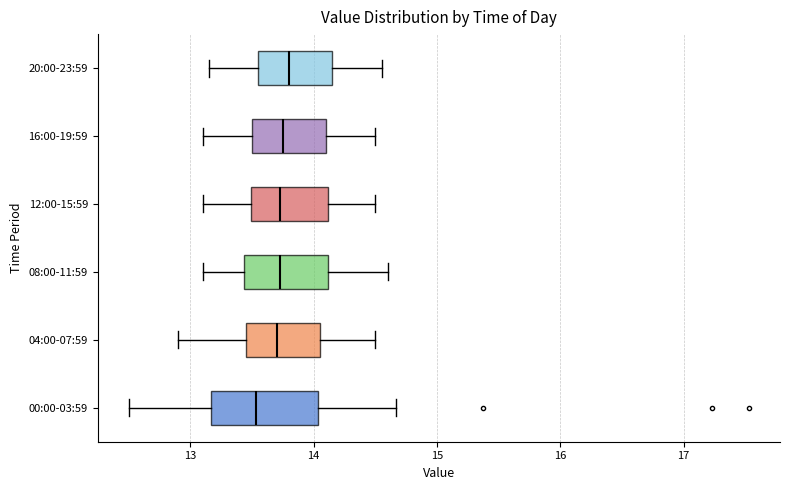

Reading bottom to top, transcribe this box plot: for each box, give where its median line is, the range the box spans, and where its two whiskers end, as read against the x-axis. The values are not printed on the chart, so give them approximately, as read against the axis.

00:00-03:59: median 13.5, box 13.2 to 14.0, whiskers 12.5 to 14.7
04:00-07:59: median 13.7, box 13.5 to 14.1, whiskers 12.9 to 14.5
08:00-11:59: median 13.7, box 13.4 to 14.1, whiskers 13.1 to 14.6
12:00-15:59: median 13.7, box 13.5 to 14.1, whiskers 13.1 to 14.5
16:00-19:59: median 13.8, box 13.5 to 14.1, whiskers 13.1 to 14.5
20:00-23:59: median 13.8, box 13.6 to 14.2, whiskers 13.2 to 14.6